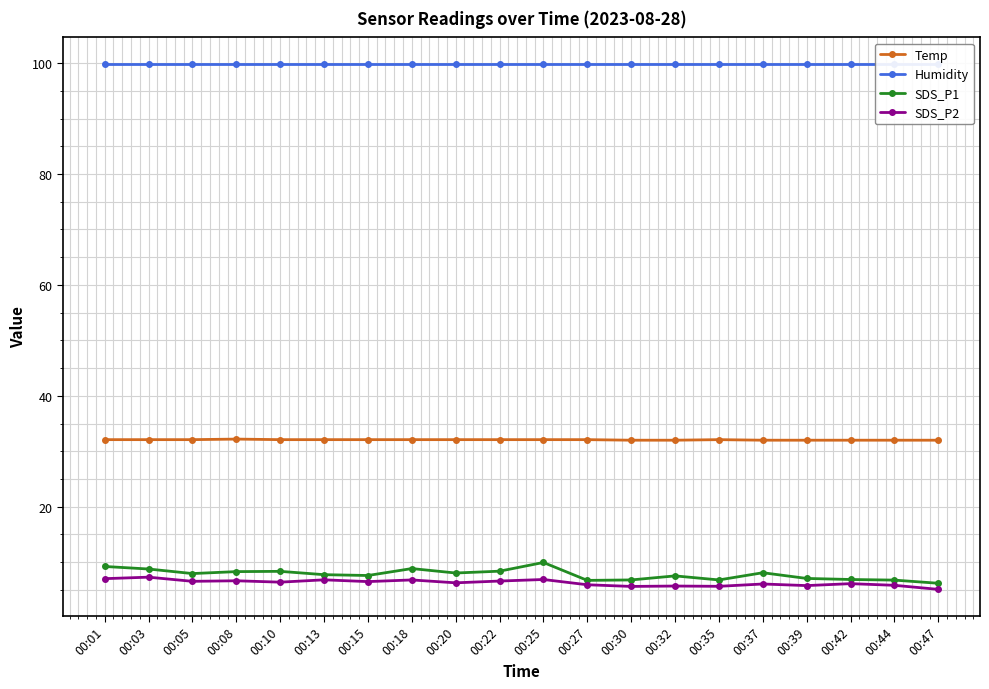

Is it true that SDS_P1 equals 6.9 at 00:42?

True